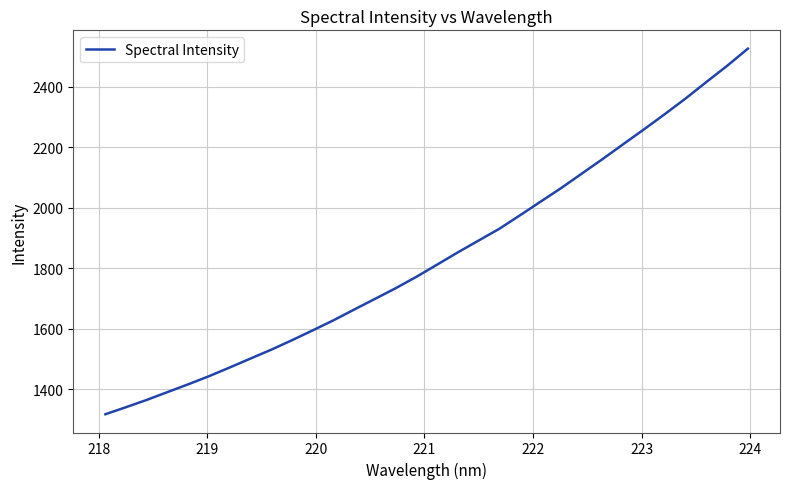

What is the maximum value shown in the chart?

2525.1